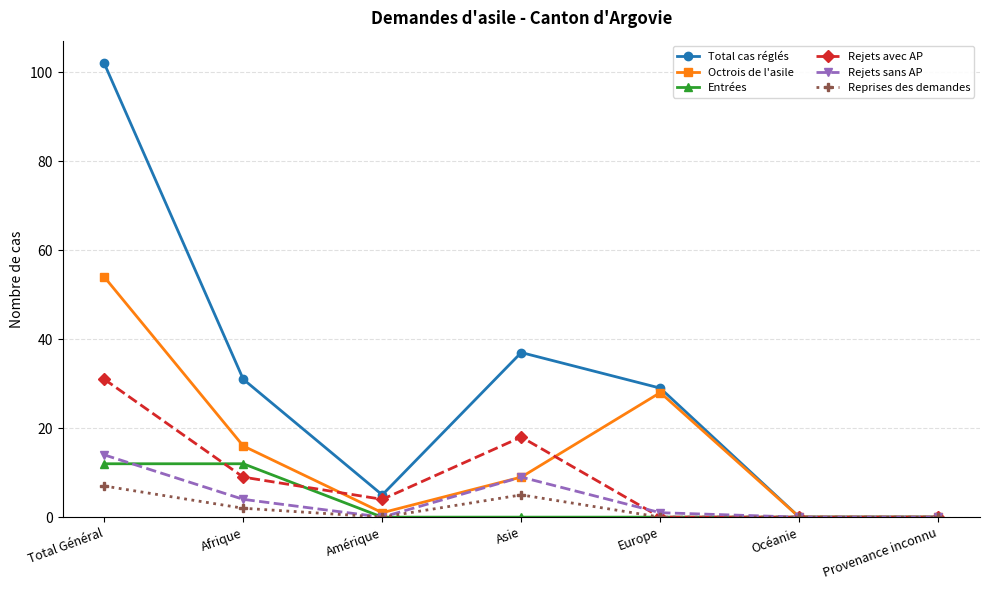

What is the value of the Rejets avec AP point at the 2nd from the left?

9